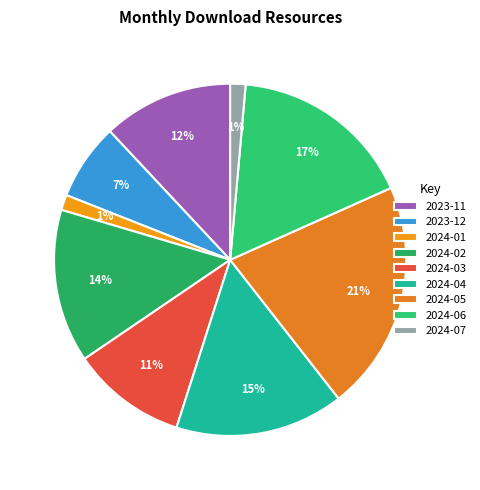

Does 2024-02 represent more than half of the total?

No